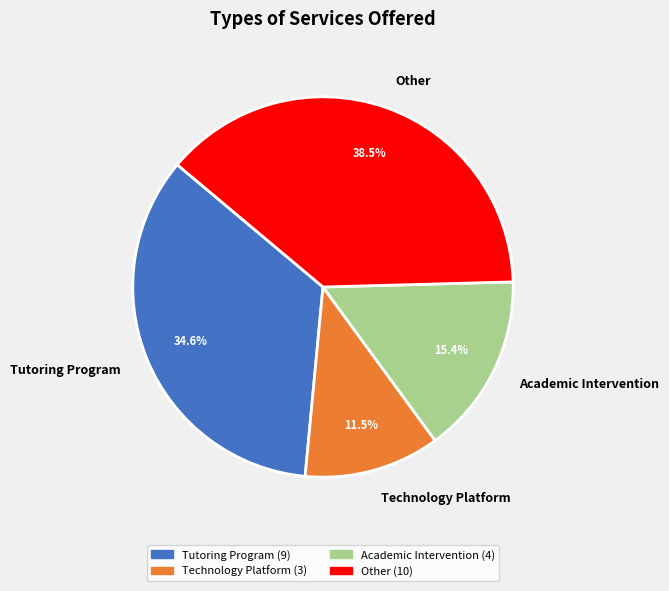

Count the number of slices in the pie.

4